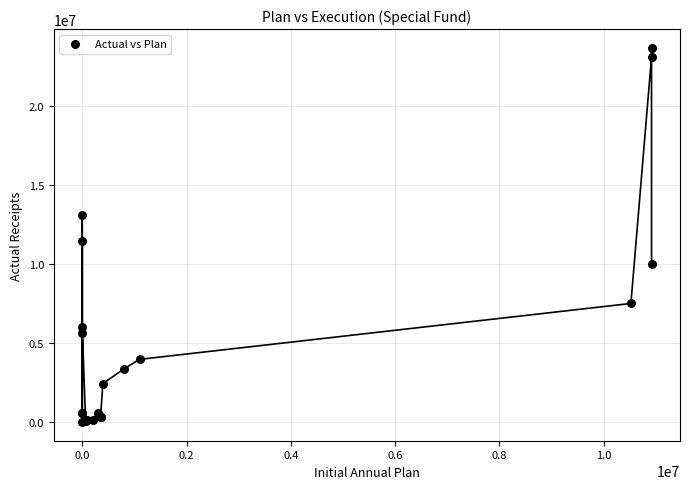

What Y value in the scatter plot is closest to 11828724?

11449513.2